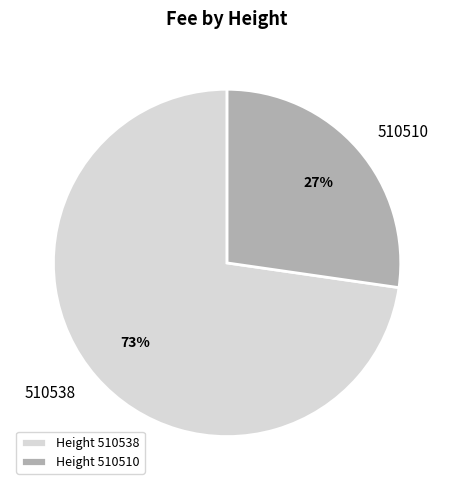

To the nearest percent, what is the average slice percentage?

50%